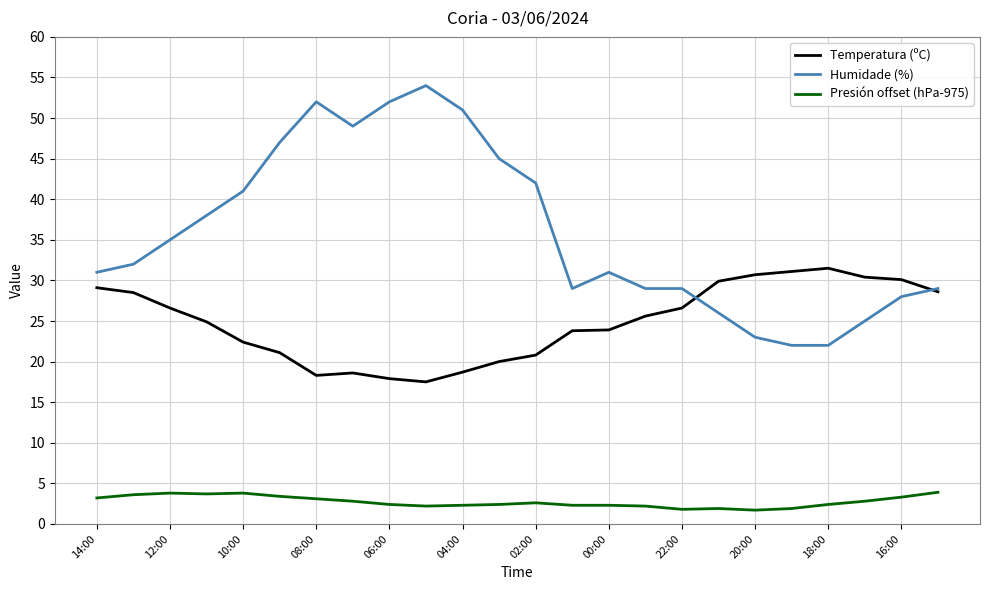

Rank the series by their average value, from lowest to highest.

Presión offset (hPa-975), Temperatura (ºC), Humidade (%)